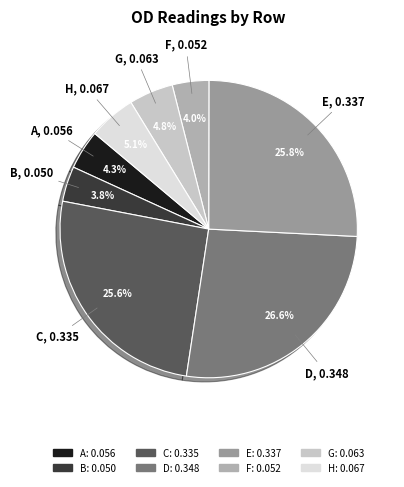

Between E and H, which is larger?

E